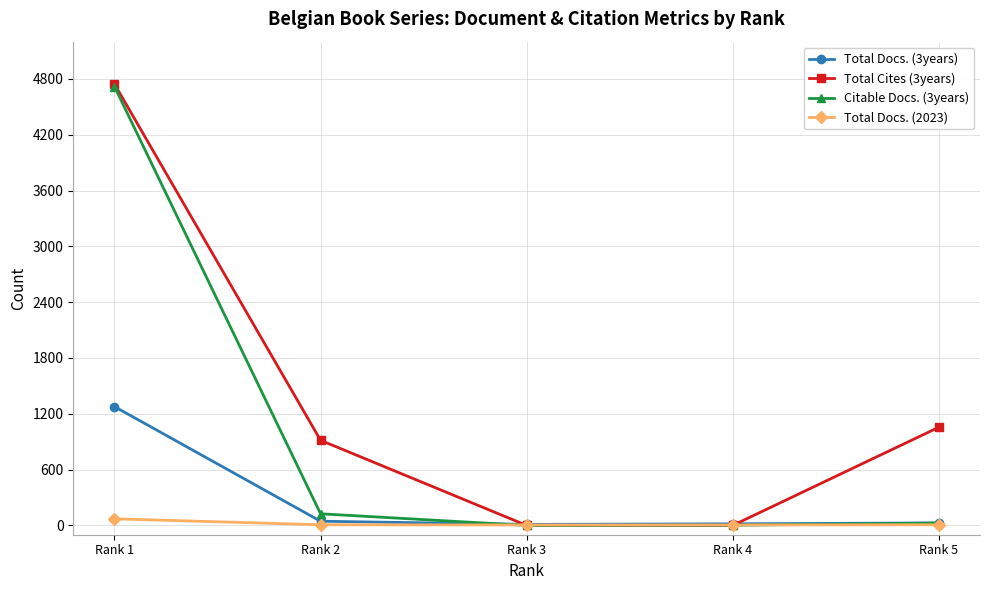

Between which two adjacent categories do Total Cites (3years) and Total Docs. (2023) first intersect?

Rank 2 and Rank 3